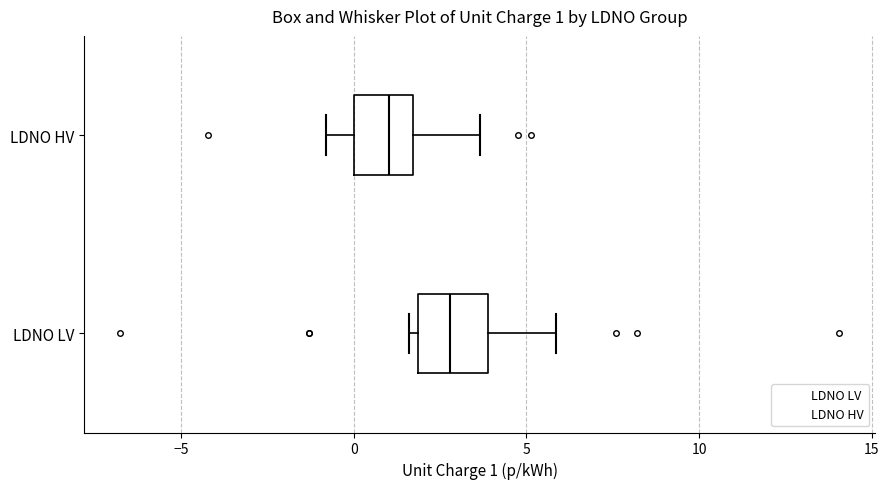

Which box's median line is the furthest to the right?

LDNO LV